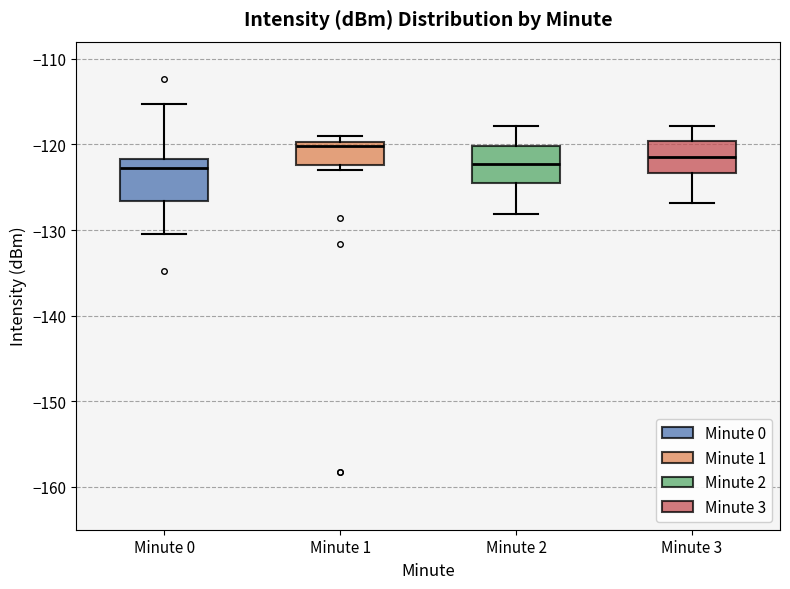

Where does the lower whisker of the box for Minute 2 end on the y-axis? The values are not printed on the chart, so give them approximately, as read against the axis.

-128